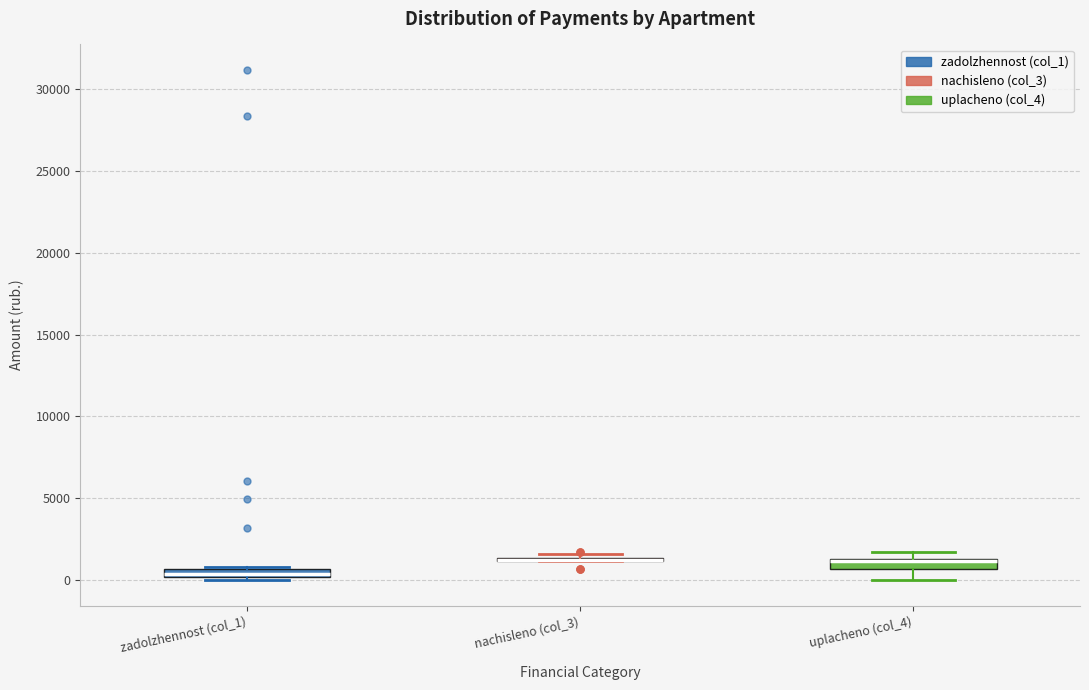

Where does the lower whisker of the box for uplacheno (col_4) end on the y-axis? The values are not printed on the chart, so give them approximately, as read against the axis.

0